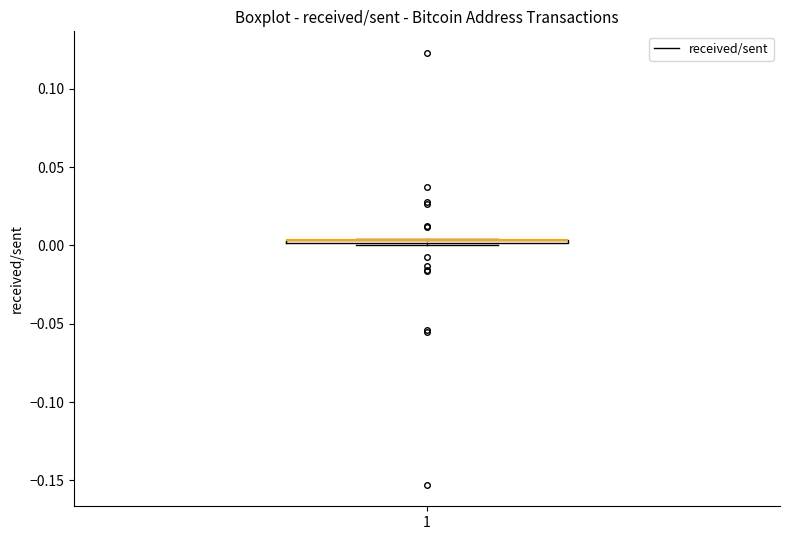

Where is the lower edge of the box at x = 1 on the y-axis? The values are not printed on the chart, so give them approximately, as read against the axis.

0.000